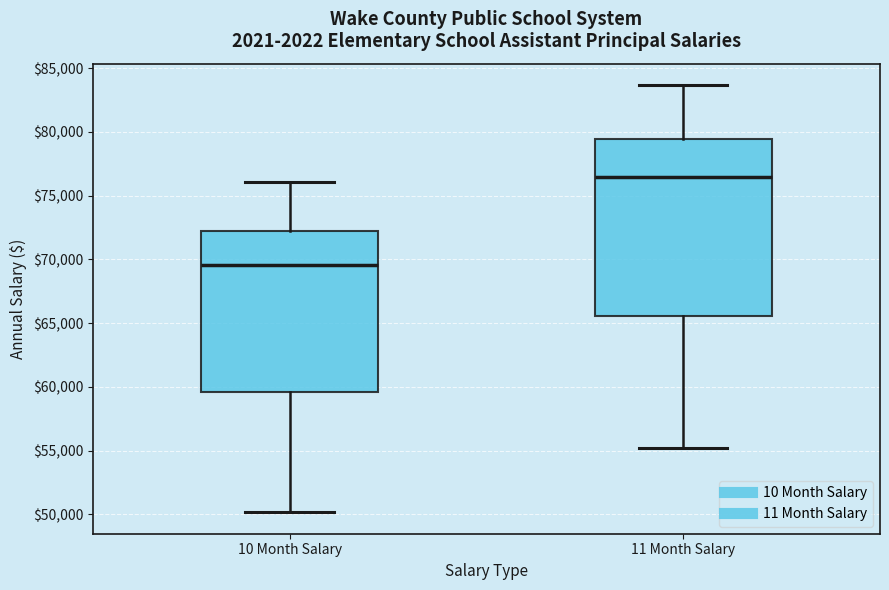

Reading left to right, read every box against the y-axis: the position of its median line, the range the box covers, and the ends of its whiskers. The values are not printed on the chart, so give them approximately, as read against the axis.

10 Month Salary: median 69500, box 59500 to 72000, whiskers 50000 to 76000
11 Month Salary: median 76500, box 65500 to 79500, whiskers 55000 to 83500